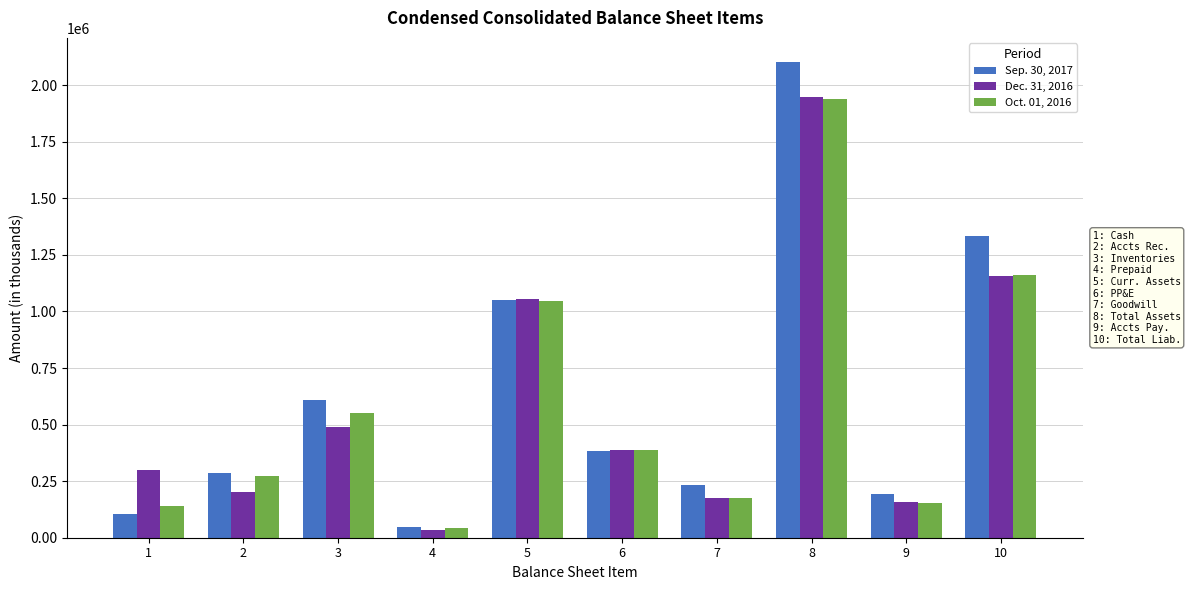

What is the sum of the Dec. 31, 2016 values at 5 and 2?

1259557